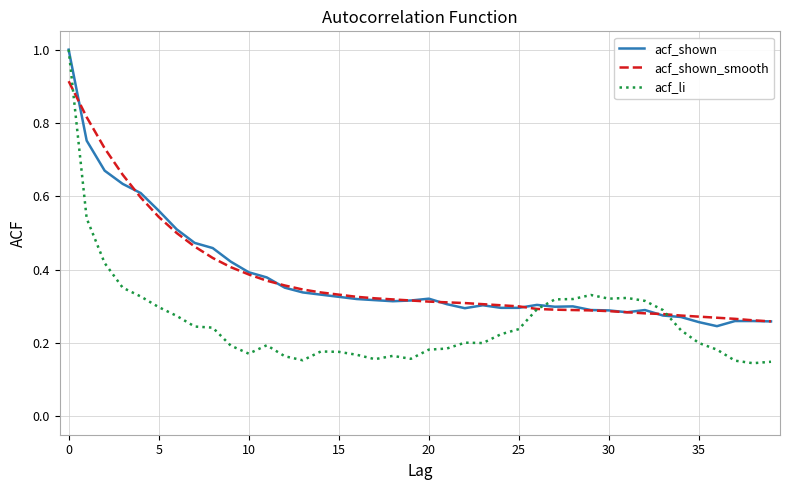

Is this an area chart (filled region under the line)?

No